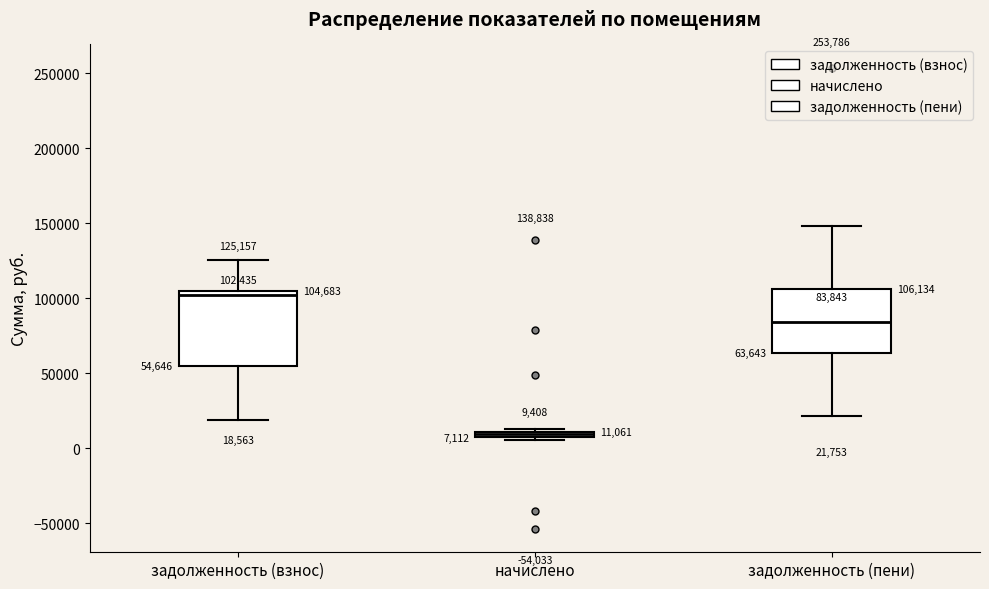

Which box is the tallest, from its lower edge to its upper edge?

задолженность (взнос)